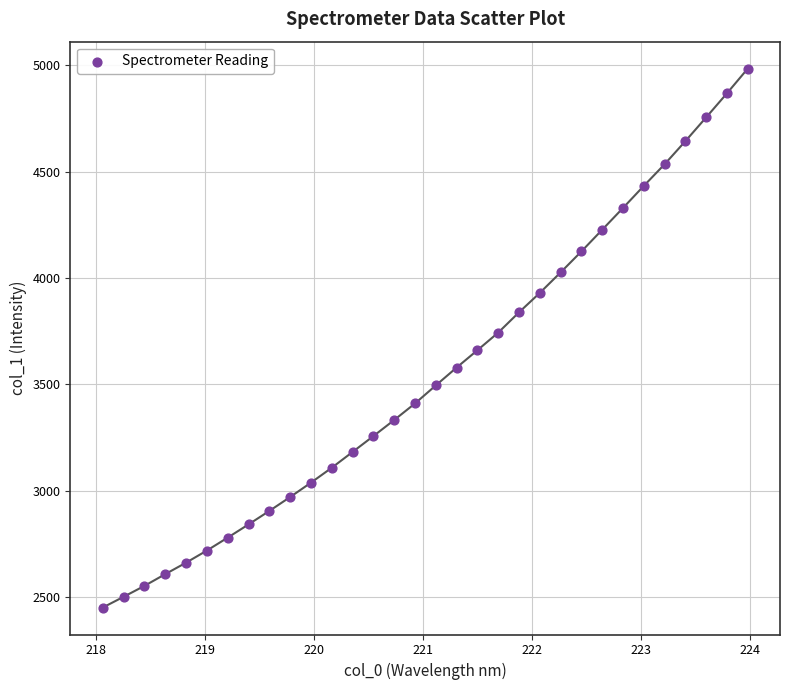

What is the range of Y values (max minus min)?

2535.3